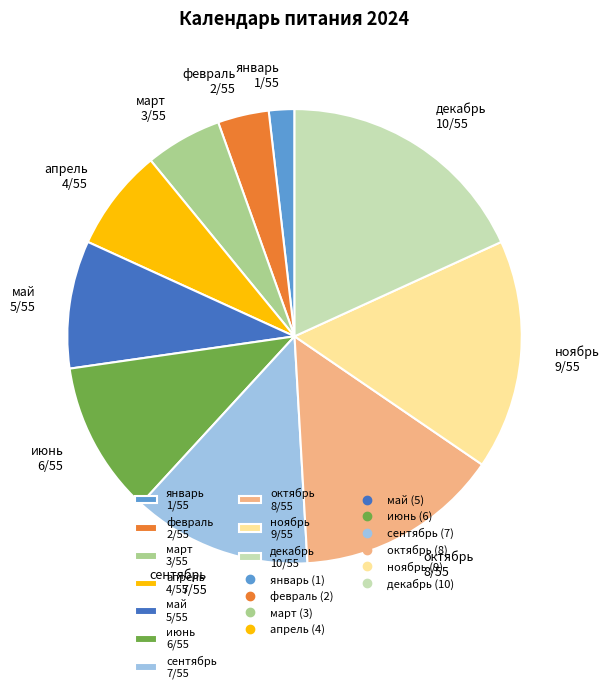

Is there a majority slice in this chart?

No